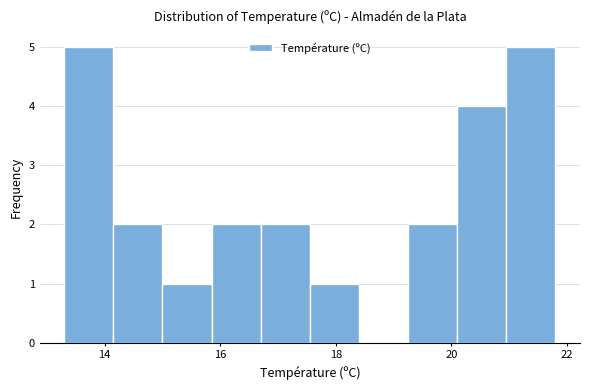

What is the height of the bar covering 13.30 to 14.15 on the x-axis? Neither the bar edges nor the heights are printed on the chart, so give them approximately, as read against the axes.

5